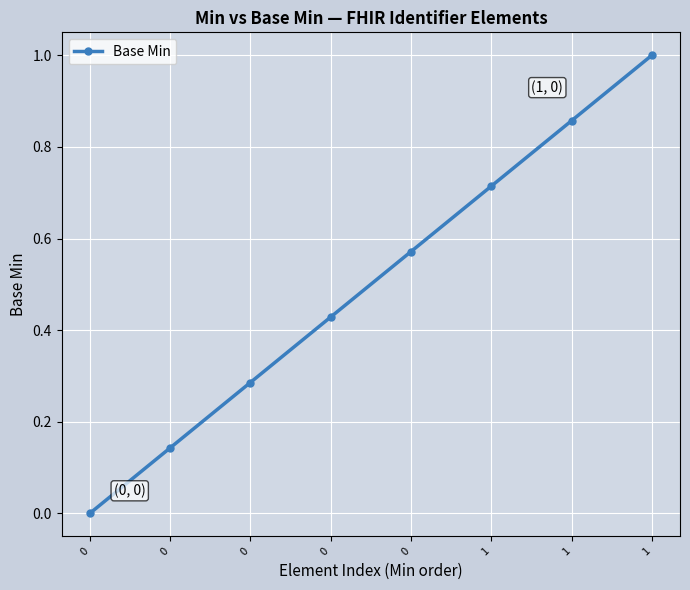

Count the number of data series in this chart.

1